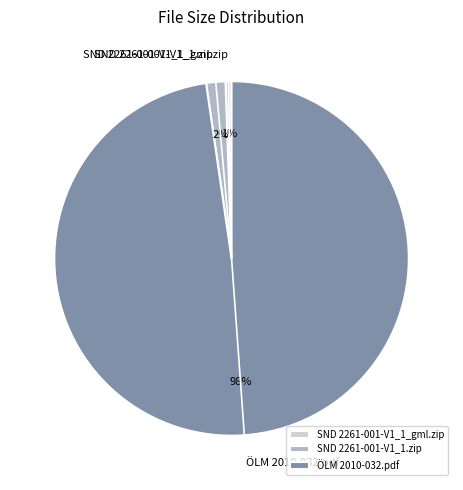

How many slices are in this pie chart?

3